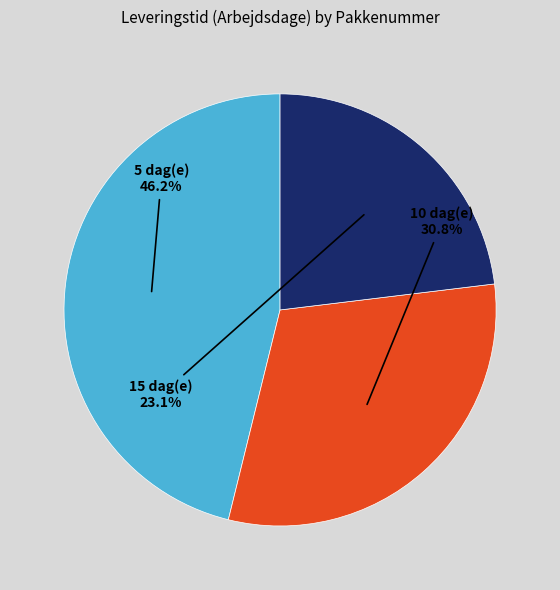

What portion of the pie excludes 15 dag(e)?

76.9%